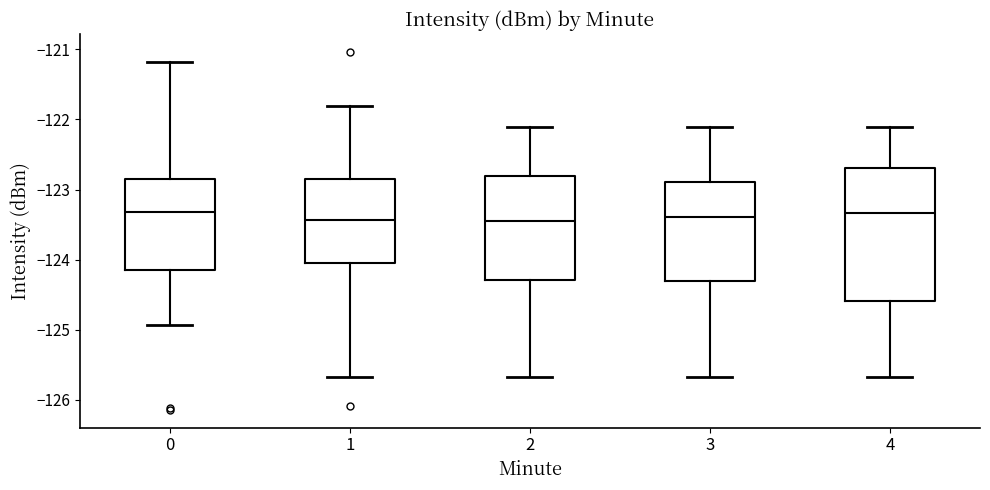

Which box is the tallest, from its lower edge to its upper edge?

4